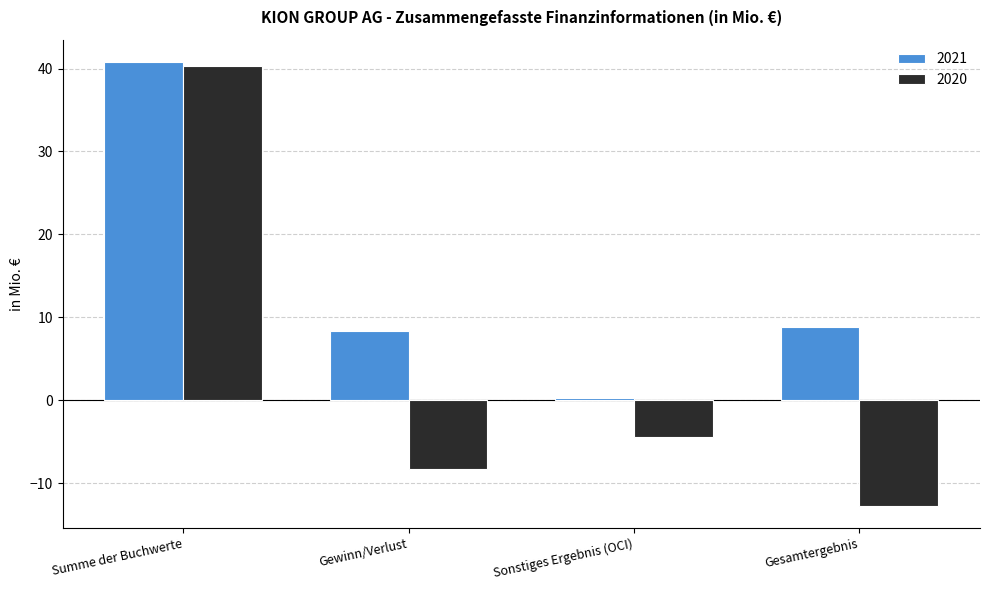

At which category is the sum across all series the highest?

Summe der Buchwerte